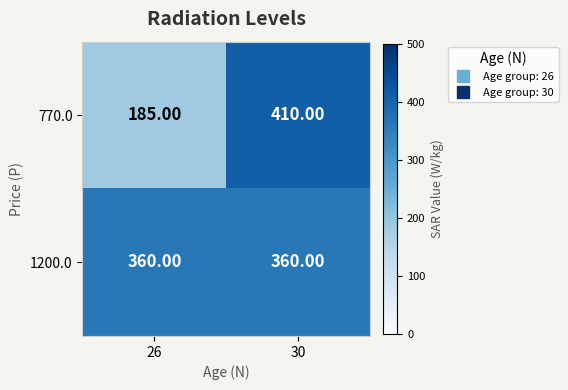

Between 26 and 30, which series saw the biggest shift?

770.0